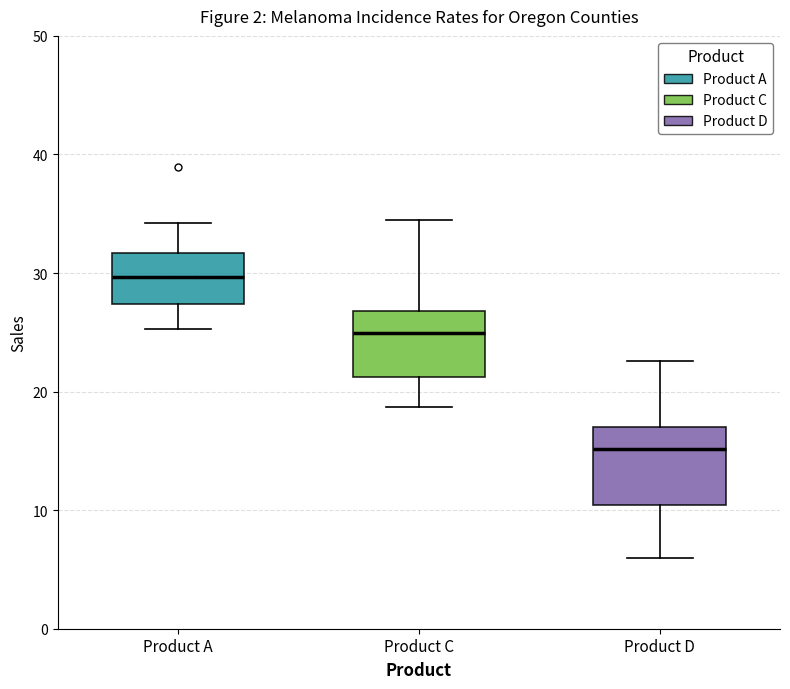

Which box is the tallest, from its lower edge to its upper edge?

Product D